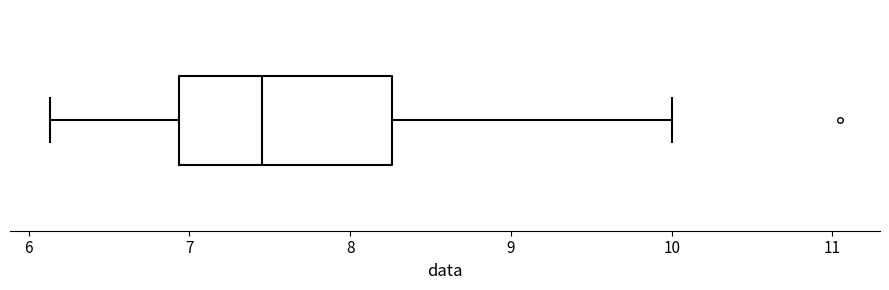

Transcribe this box plot: give where the median line is, the range the box spans, and where the two whiskers end, as read against the x-axis. The values are not printed on the chart, so give them approximately, as read against the axis.

median 7.5, box 6.9 to 8.3, whiskers 6.1 to 10.0